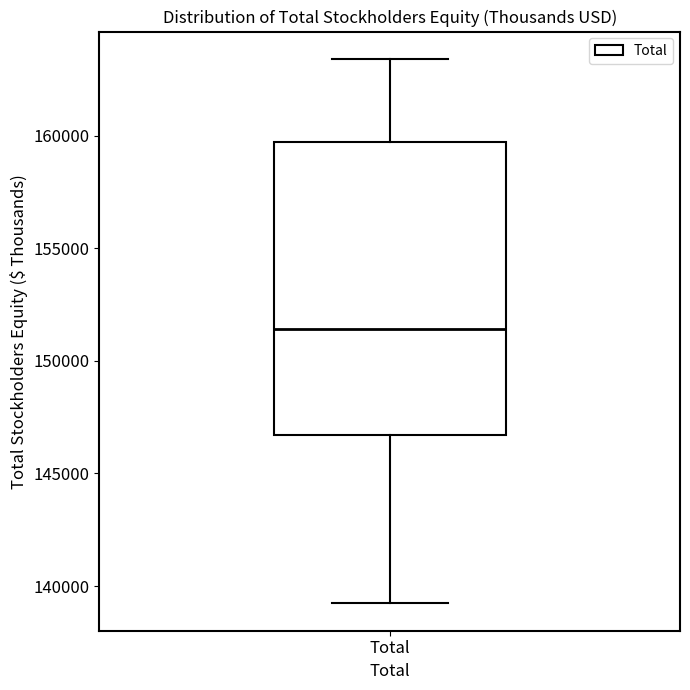

Where does the lower whisker of the box for Total end on the y-axis? The values are not printed on the chart, so give them approximately, as read against the axis.

139000